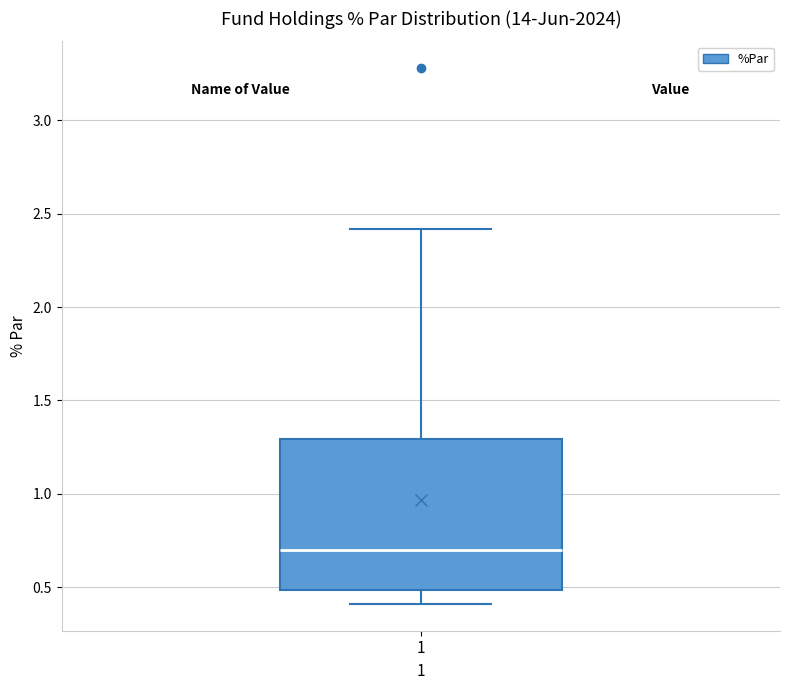

Transcribe this box plot: give where the median line is, the range the box spans, and where the two whiskers end, as read against the y-axis. The values are not printed on the chart, so give them approximately, as read against the axis.

median 0.7, box 0.5 to 1.3, whiskers 0.4 to 2.4